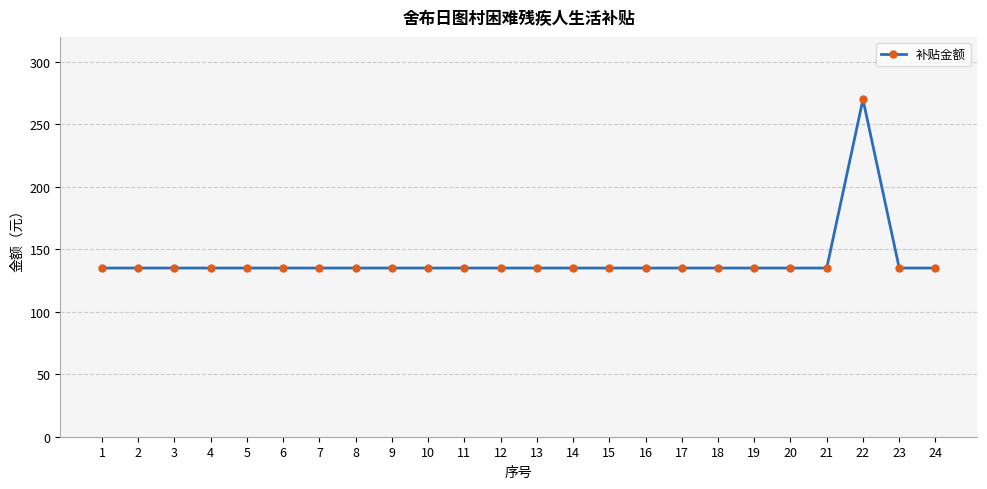

True or false: the data has more than 0 interior local peaks.

True